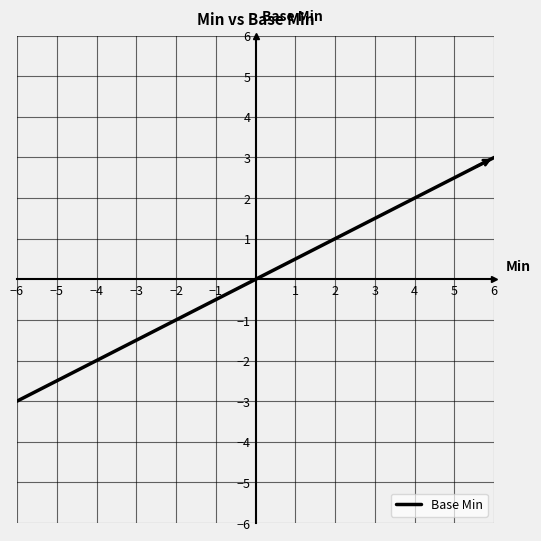

Is it true that the value at −6 is -3.0?

True